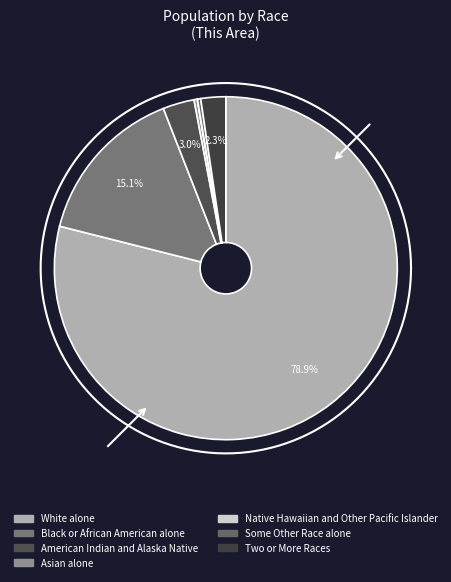

What percentage do White alone and American Indian and Alaska Native together represent?

81.9%